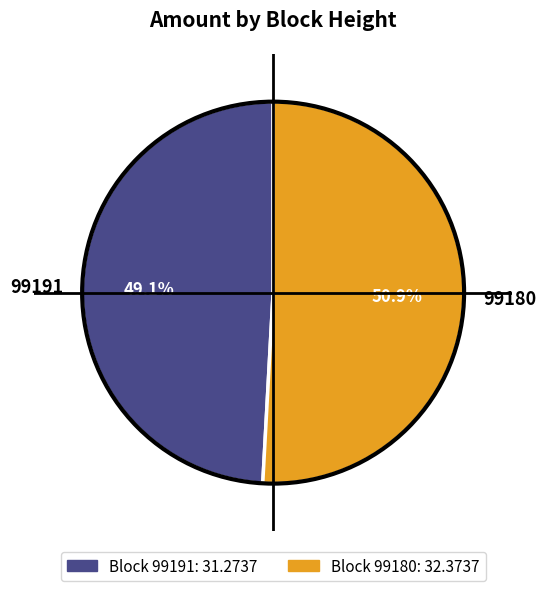

Is there any slice that represents more than half of the pie?

Yes